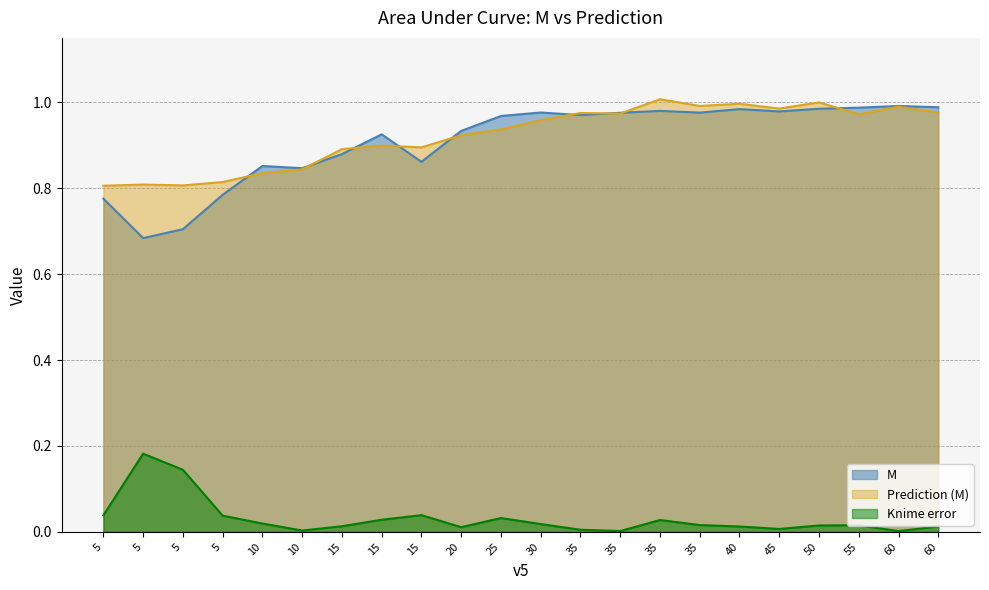

At which category is the sum across all series the highest?

35